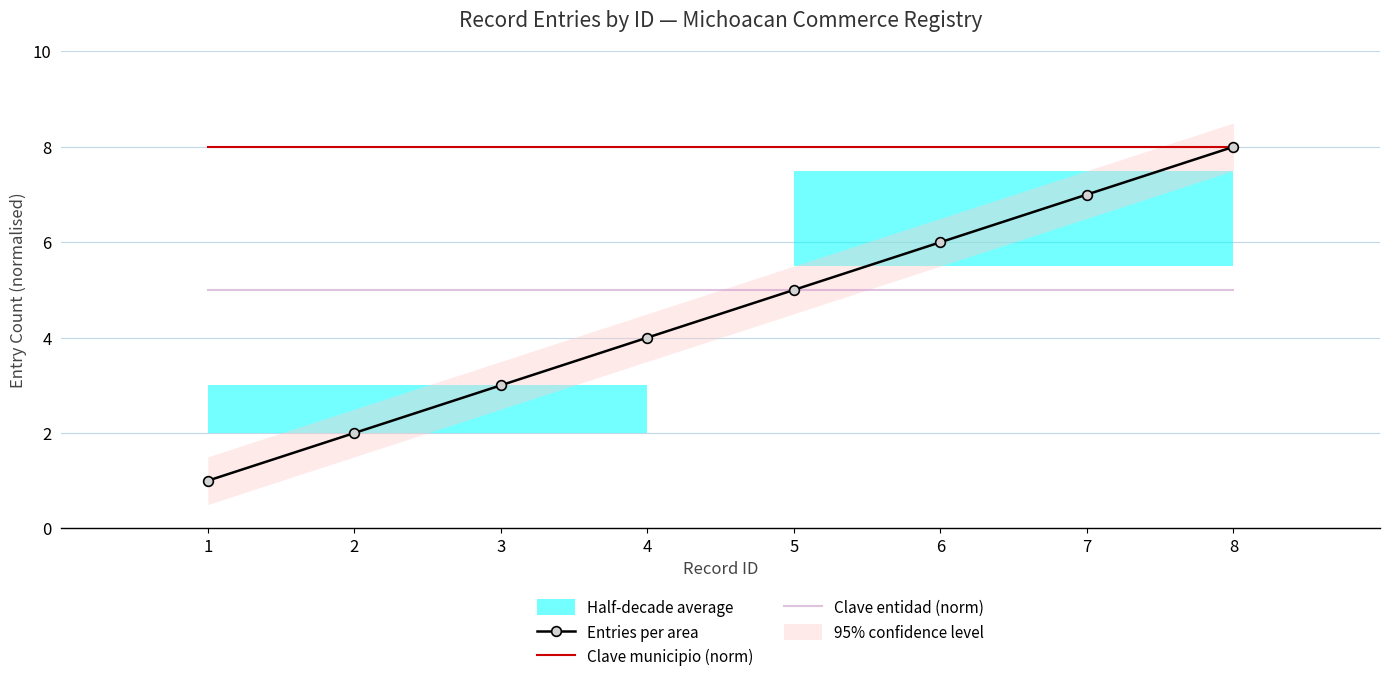

Reading right to left, list all the values displayed in this chart.

Entries per area: 8	7	6	5	4	3	2	1
Clave municipio (norm): 8	8	8	8	8	8	8	8
Clave entidad (norm): 5	5	5	5	5	5	5	5